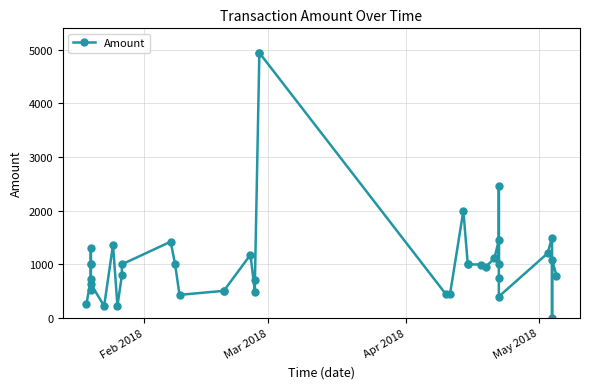

How many lines are shown in the chart?

1